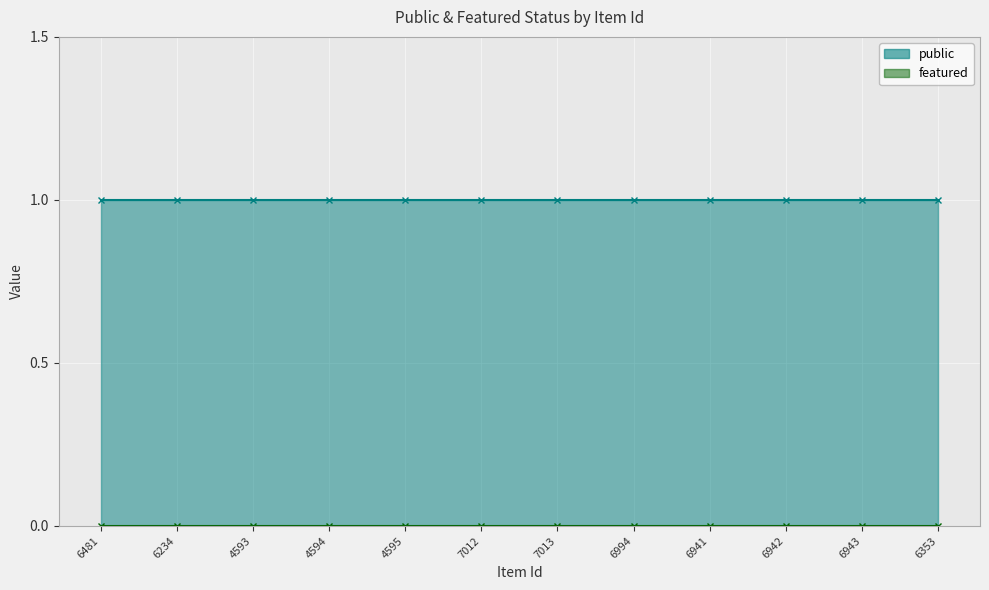

What is the greatest value displayed?

1